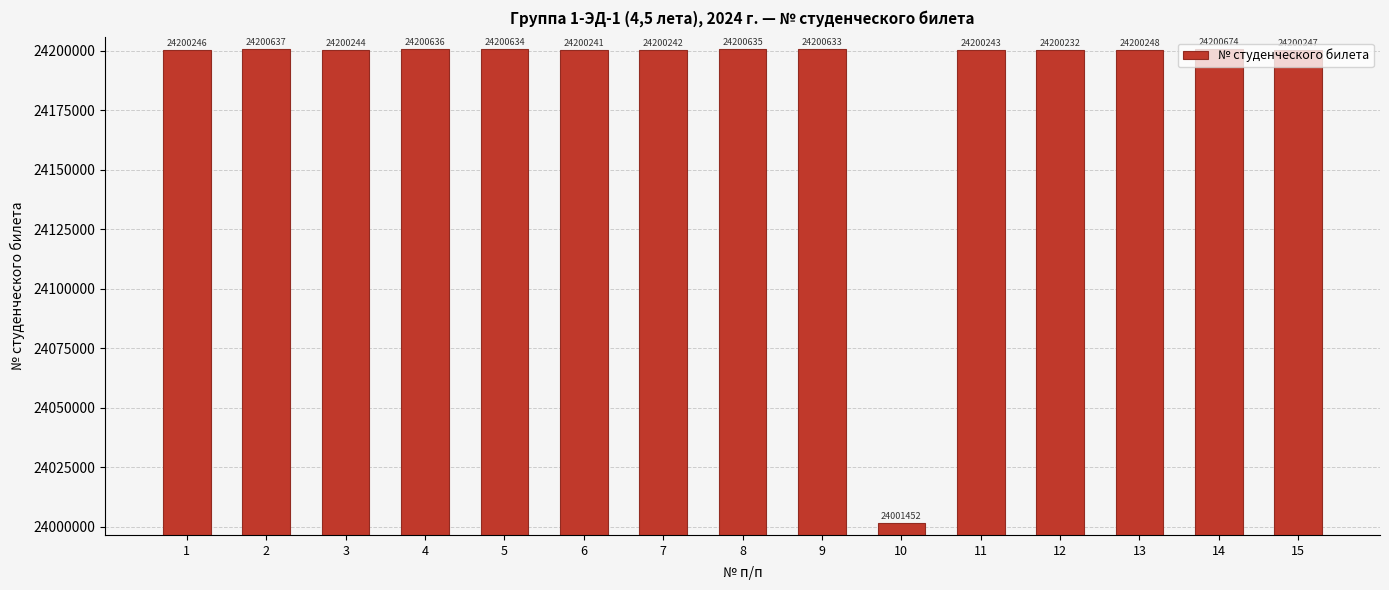

Is it true that the value at 13 is 41520872?

False